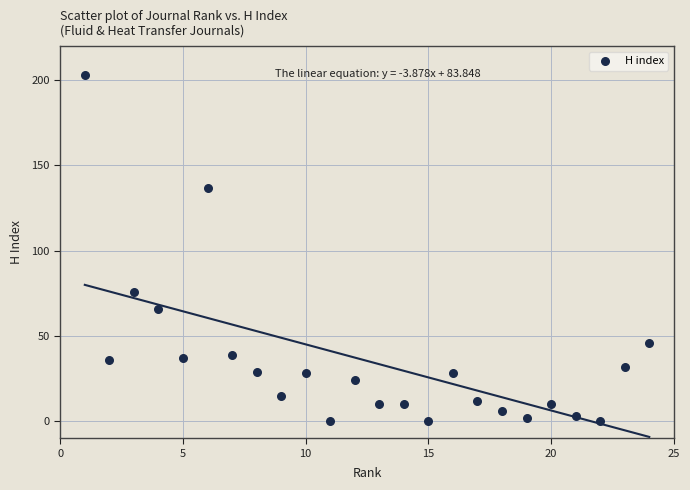

What Y value in the scatter plot is closest to 101?

76